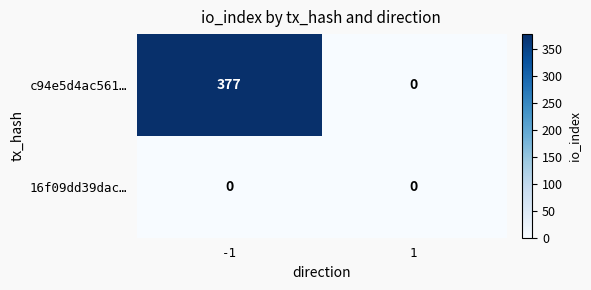

Rank the series by their average value, from lowest to highest.

16f09dd39dac…, c94e5d4ac561…